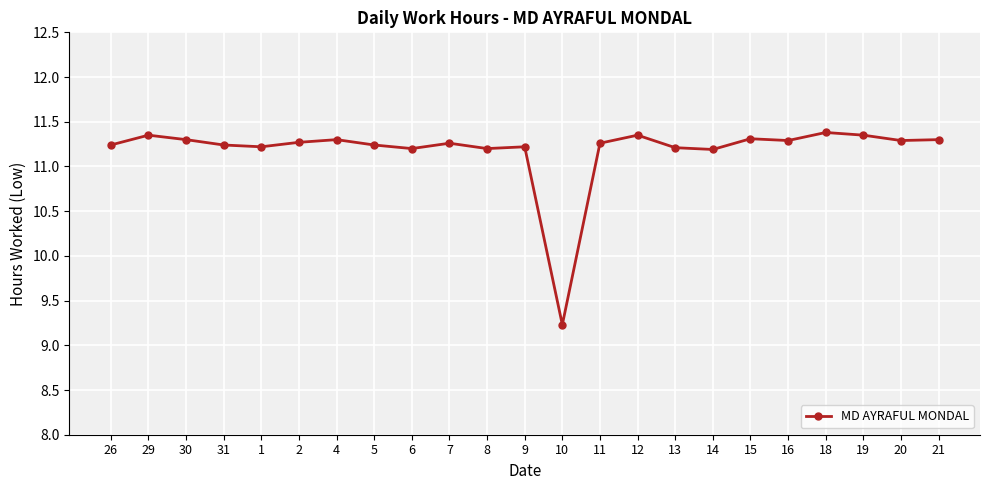

What is the minimum value shown in the chart?

9.2